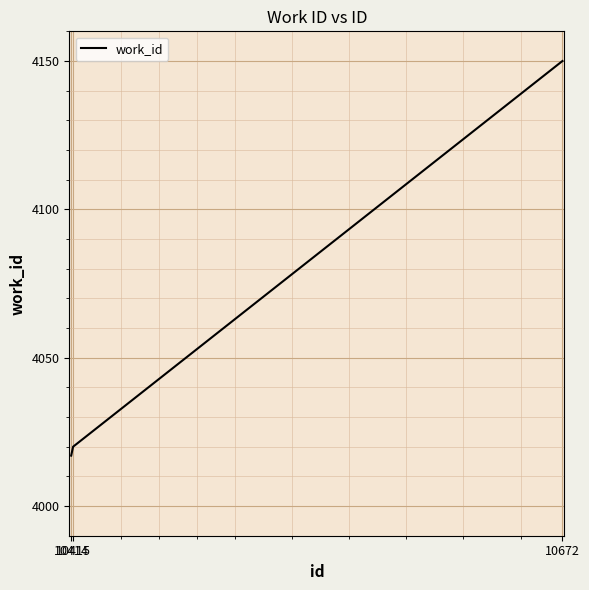

The value at 10414 is 4017. True or false?

True